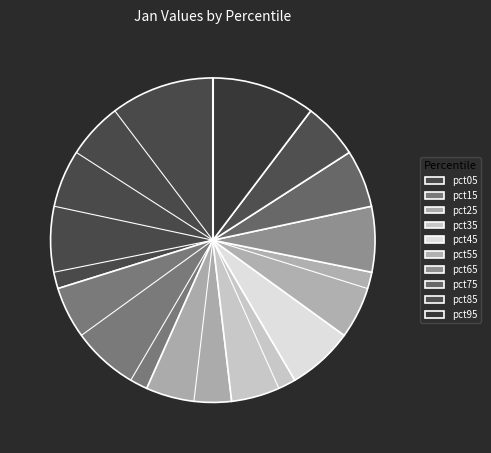

Combined, do pct15 and pct35 account for over 50%?

No